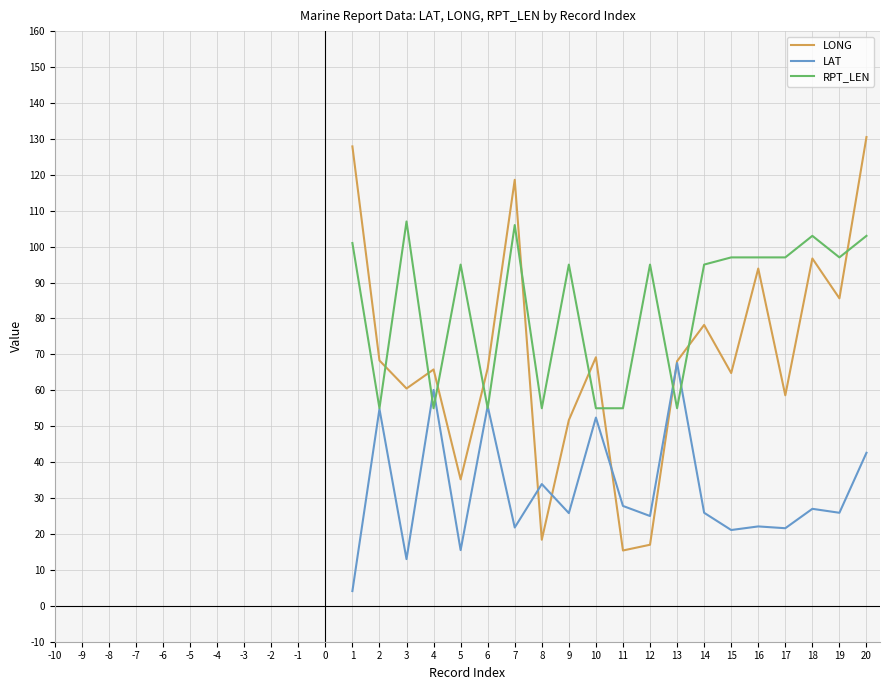

How many lines are shown in the chart?

3